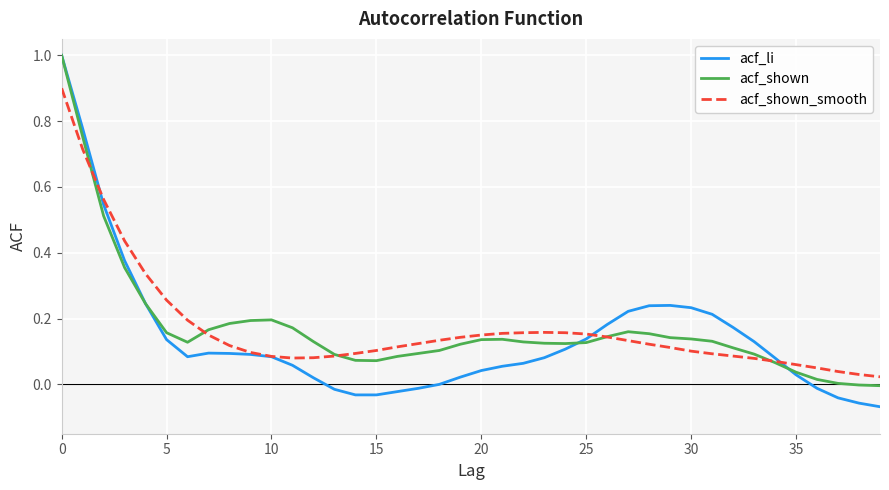

What is the highest value of the acf_shown_smooth series?

0.9